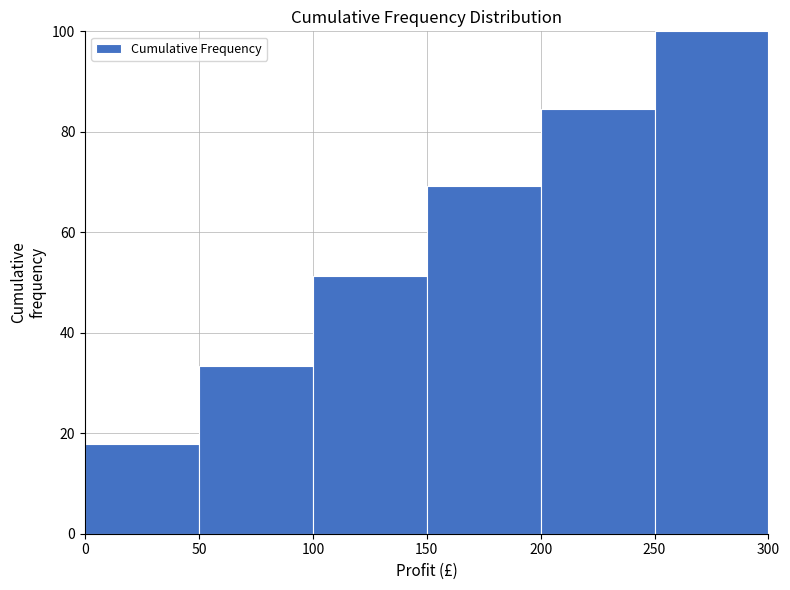

What is the height of the bar covering 50 to 100 on the x-axis? The values are not printed on the chart, so give them approximately, as read against the axis.

34